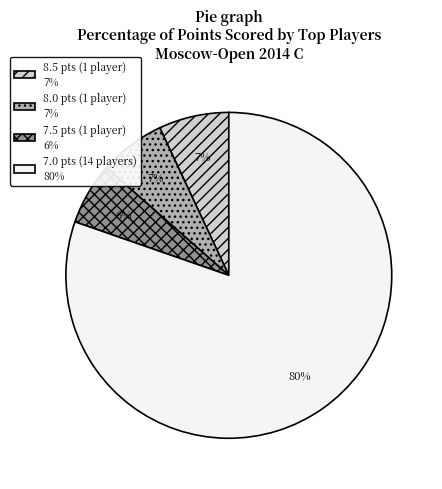

Approximately how many times larger is the value at 7.5 pts (1 player) 6% compared to 8.5 pts (1 player) 7%?

0.9